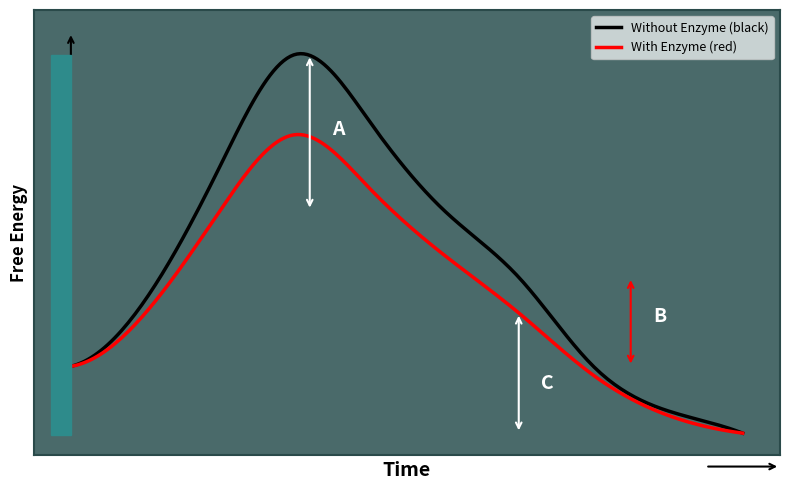

What is the difference between the maximum and minimum values in the Without Enzyme (black) series?

85